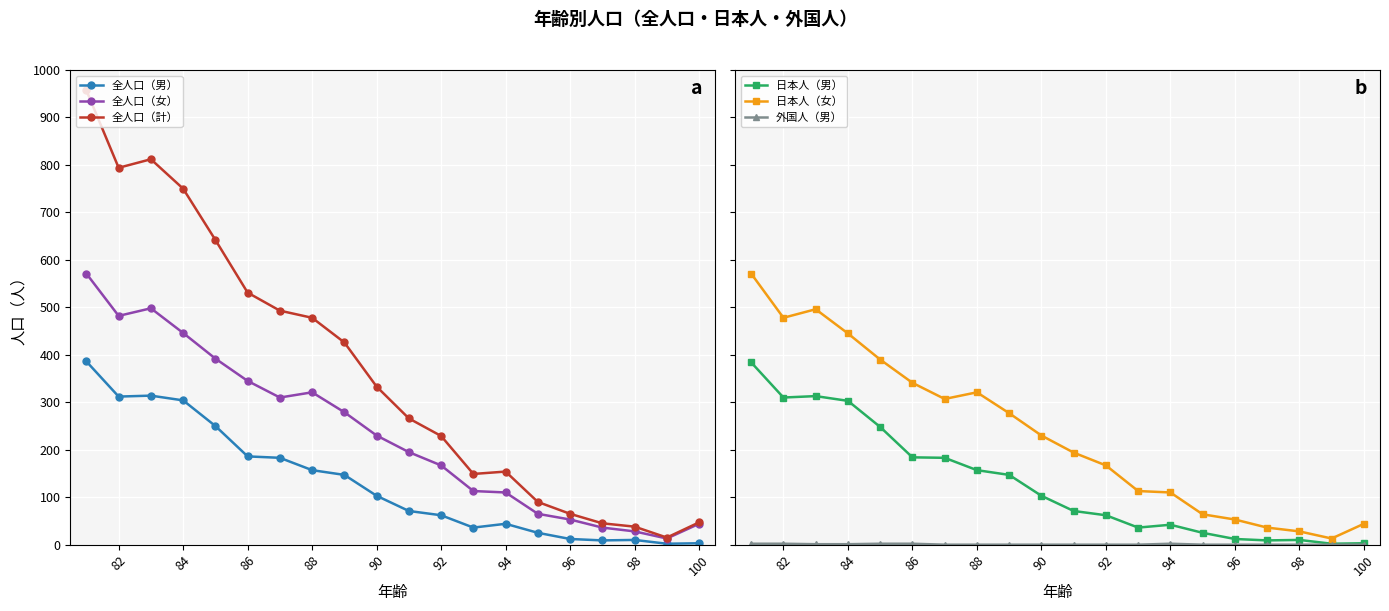

Is it true that 全人口（女） equals 110 at 94?

True